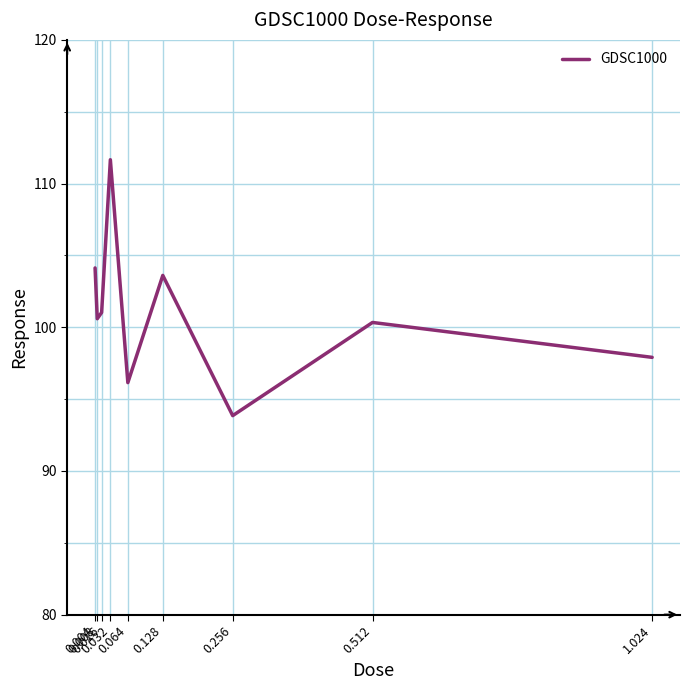

What is the minimum value shown in the chart?

93.9